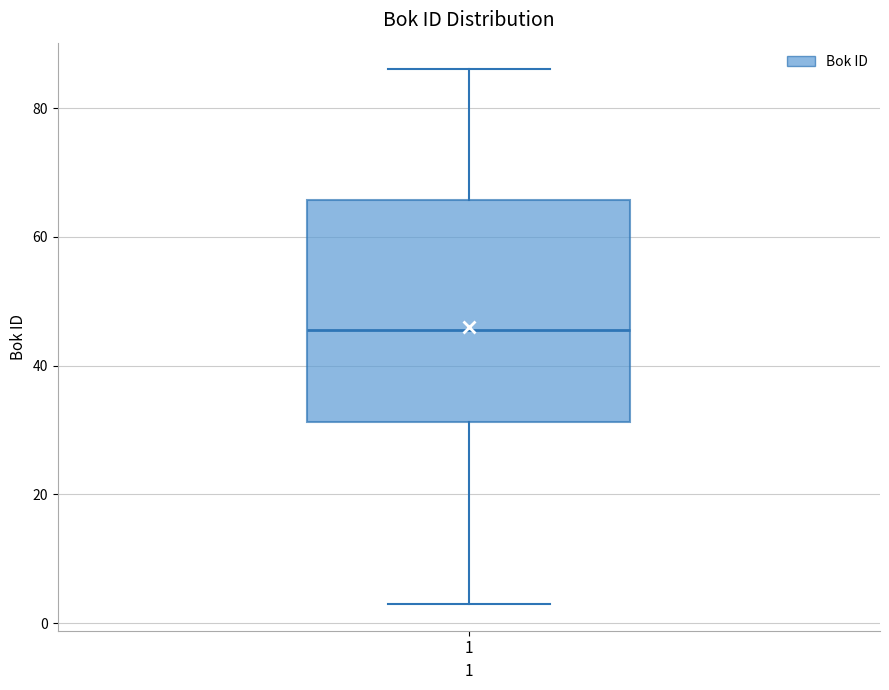

Transcribe this box plot: give where the median line is, the range the box spans, and where the two whiskers end, as read against the y-axis. The values are not printed on the chart, so give them approximately, as read against the axis.

median 46, box 32 to 66, whiskers 4 to 86